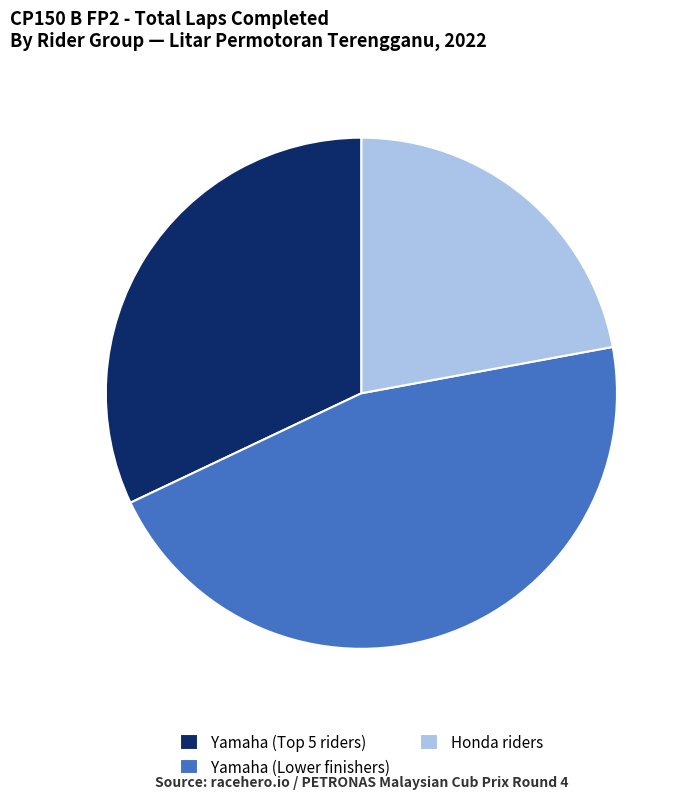

Approximately how many times larger is the value at Yamaha (Lower finishers) compared to Honda riders?

2.1